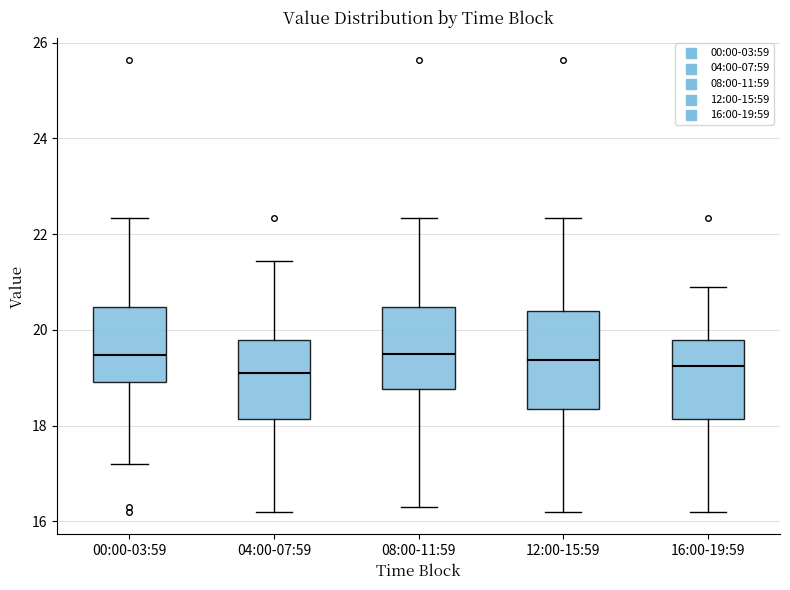

Reading left to right, read every box against the y-axis: the position of its median line, the range the box covers, and the ends of its whiskers. The values are not printed on the chart, so give them approximately, as read against the axis.

00:00-03:59: median 19.4, box 19.0 to 20.4, whiskers 17.2 to 22.4
04:00-07:59: median 19.2, box 18.2 to 19.8, whiskers 16.2 to 21.4
08:00-11:59: median 19.6, box 18.8 to 20.4, whiskers 16.4 to 22.4
12:00-15:59: median 19.4, box 18.4 to 20.4, whiskers 16.2 to 22.4
16:00-19:59: median 19.2, box 18.2 to 19.8, whiskers 16.2 to 21.0